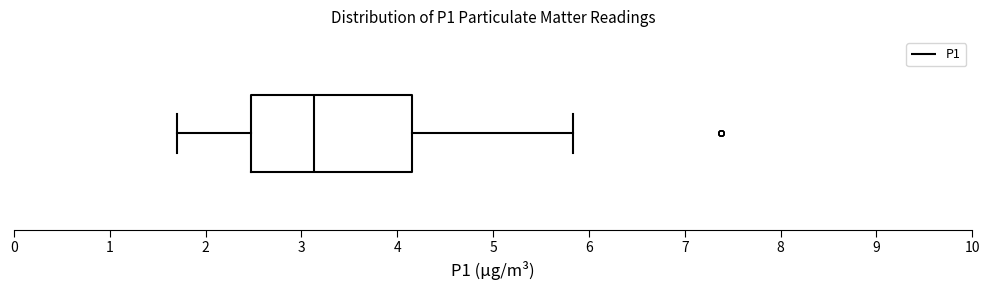

Transcribe this box plot: give where the median line is, the range the box spans, and where the two whiskers end, as read against the x-axis. The values are not printed on the chart, so give them approximately, as read against the axis.

median 3.1, box 2.5 to 4.2, whiskers 1.7 to 5.8